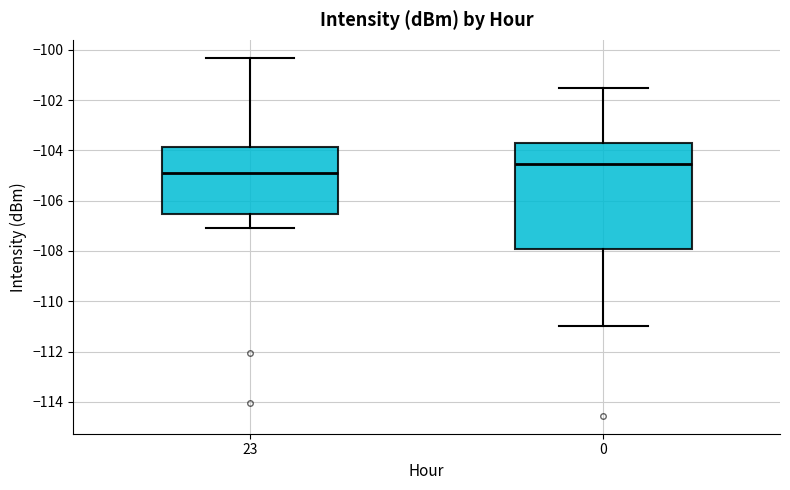

Which box's median line is the lowest?

23